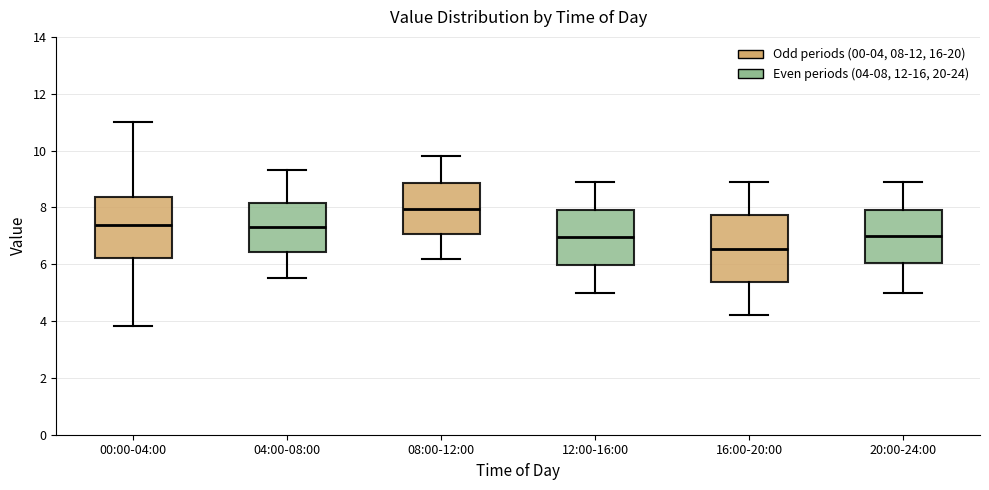

Which box is the tallest, from its lower edge to its upper edge?

16:00-20:00